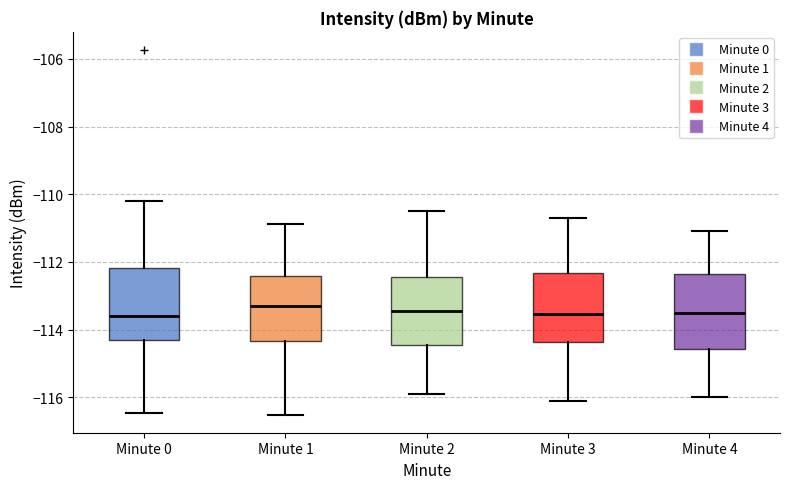

Where is the upper edge of the box for Minute 2 on the y-axis? The values are not printed on the chart, so give them approximately, as read against the axis.

-112.4